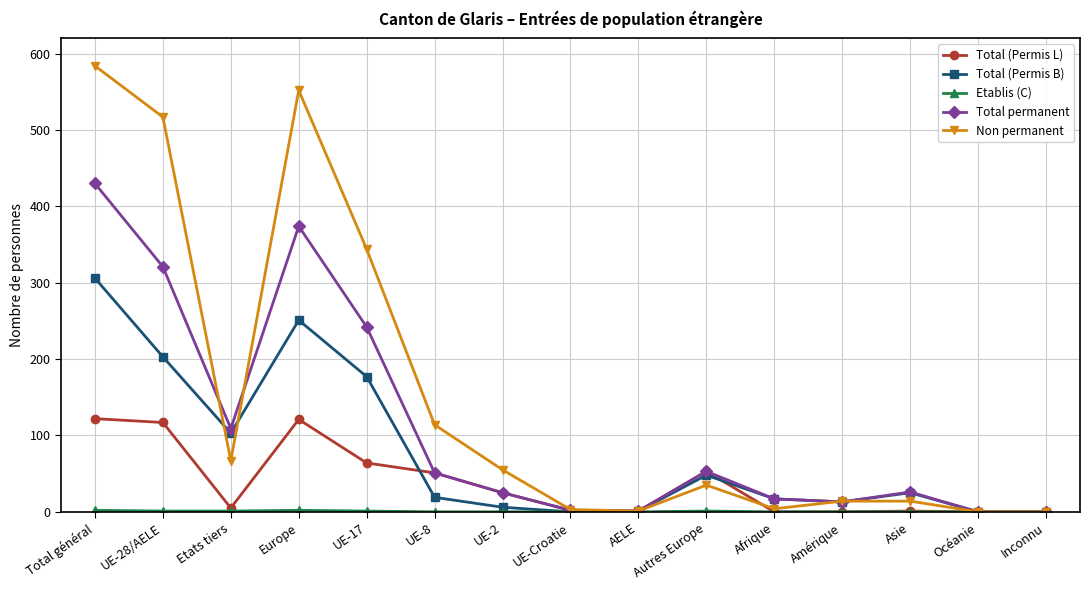

At which category does Total permanent reach its first local peak?

Europe